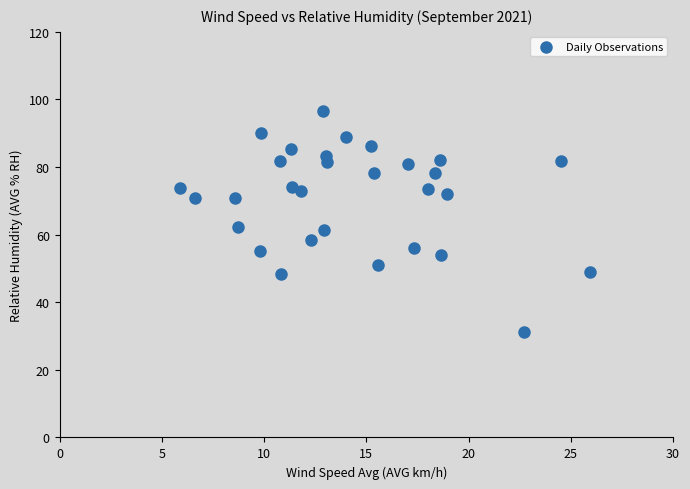

What is the range of X values (max minus min)?

20.0